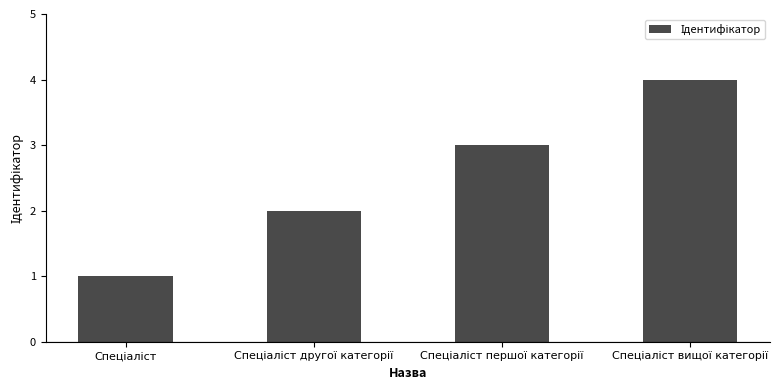

What is the difference between the maximum and minimum values?

3